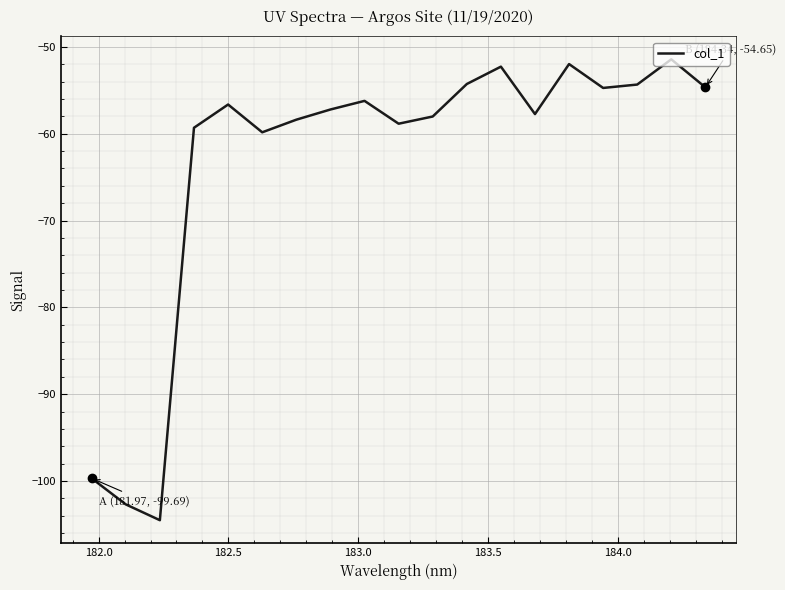

What is the minimum value shown in the chart?

-104.5